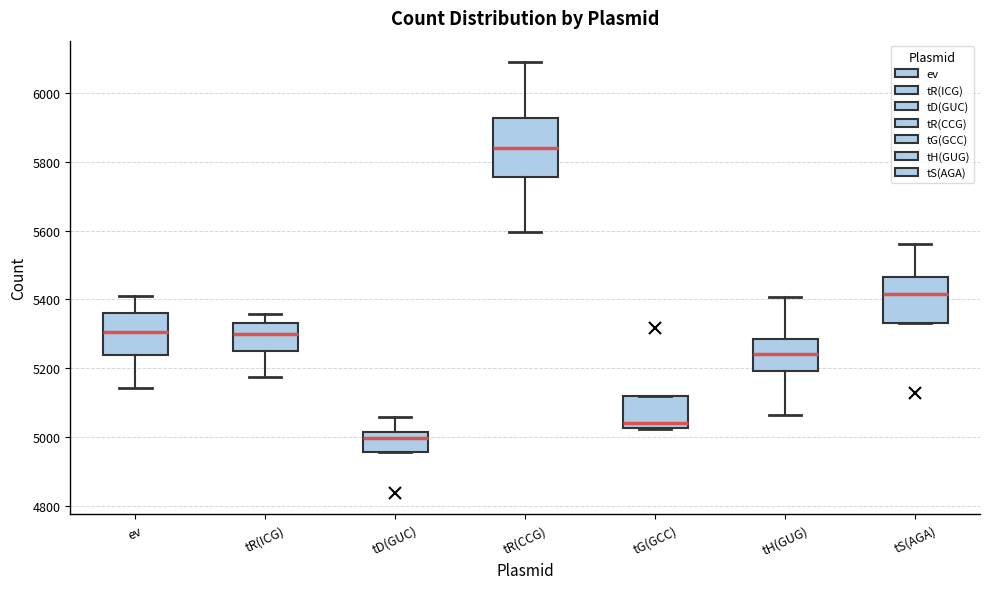

Where does the median line of the box for tG(GCC) sit on the y-axis? The values are not printed on the chart, so give them approximately, as read against the axis.

5040